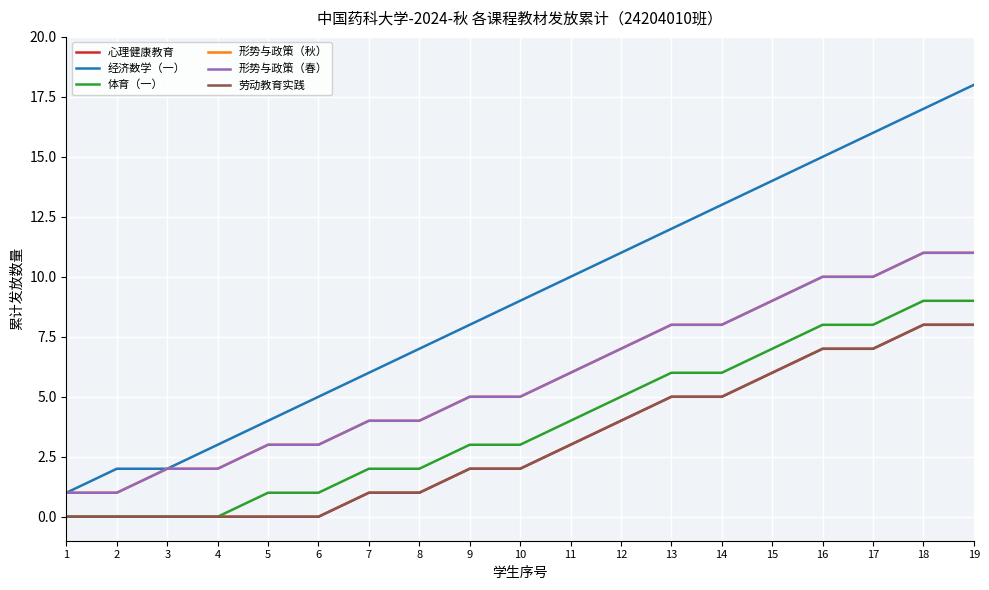

Is this an area chart (filled region under the line)?

No